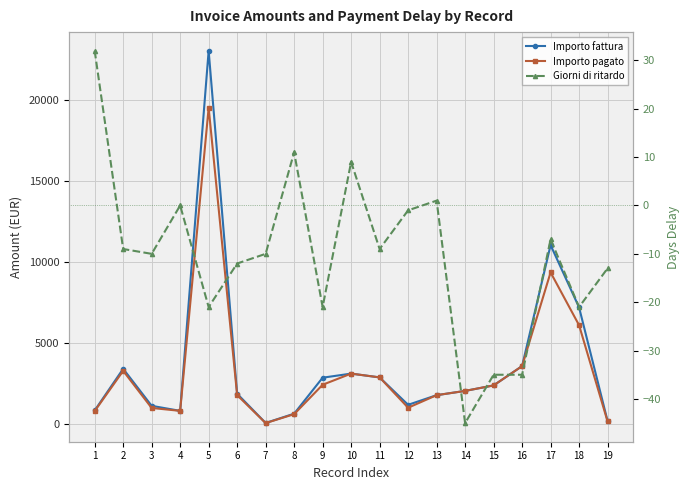

At which label does Giorni di ritardo first exceed -10?

1